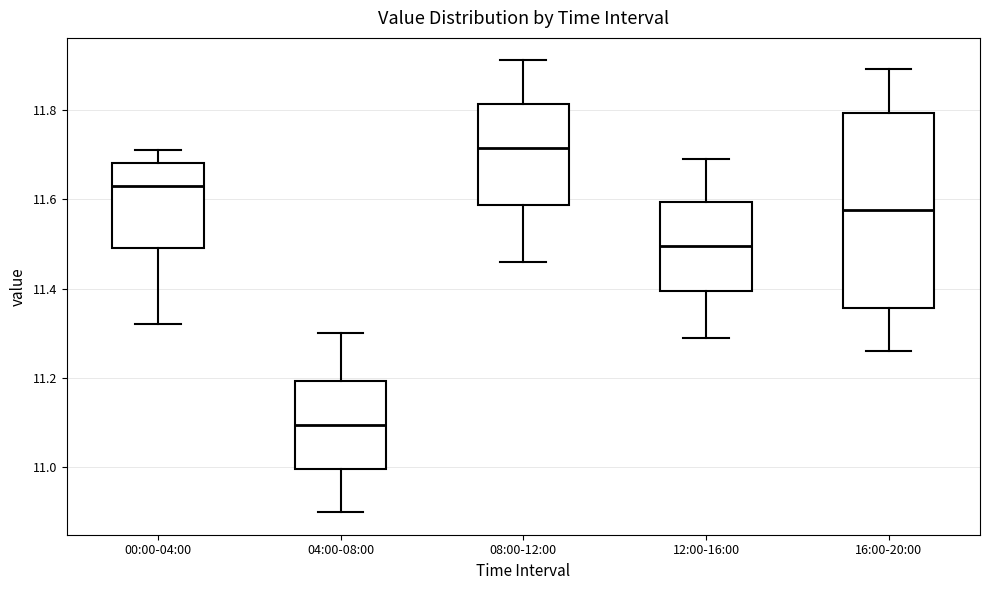

Reading left to right, read every box against the y-axis: the position of its median line, the range the box covers, and the ends of its whiskers. The values are not printed on the chart, so give them approximately, as read against the axis.

00:00-04:00: median 11.64, box 11.50 to 11.68, whiskers 11.32 to 11.72
04:00-08:00: median 11.10, box 11.00 to 11.20, whiskers 10.90 to 11.30
08:00-12:00: median 11.72, box 11.58 to 11.82, whiskers 11.46 to 11.92
12:00-16:00: median 11.50, box 11.40 to 11.60, whiskers 11.30 to 11.70
16:00-20:00: median 11.58, box 11.36 to 11.80, whiskers 11.26 to 11.90